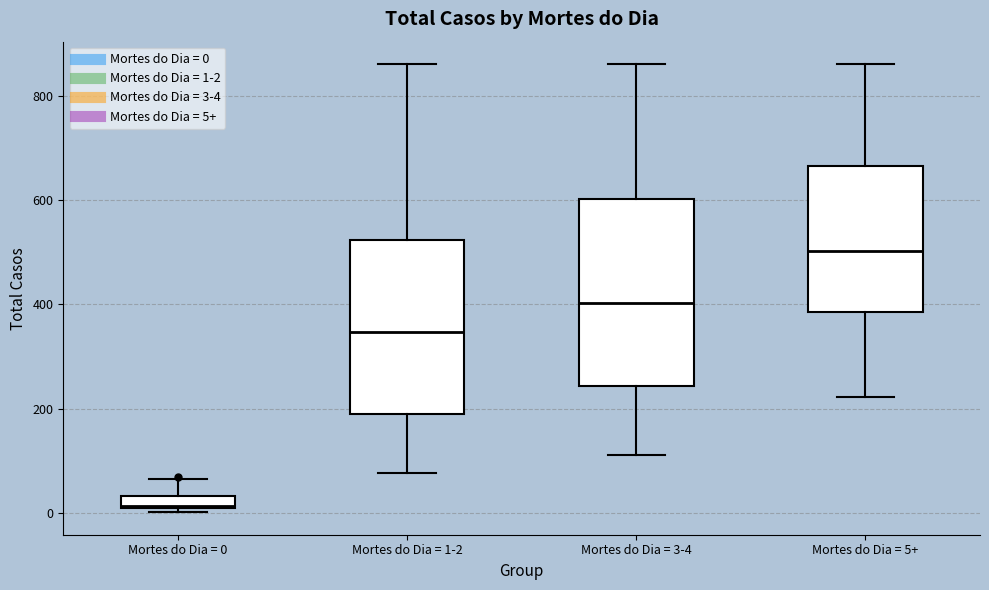

Which box has the lowest median line?

Mortes do Dia = 0